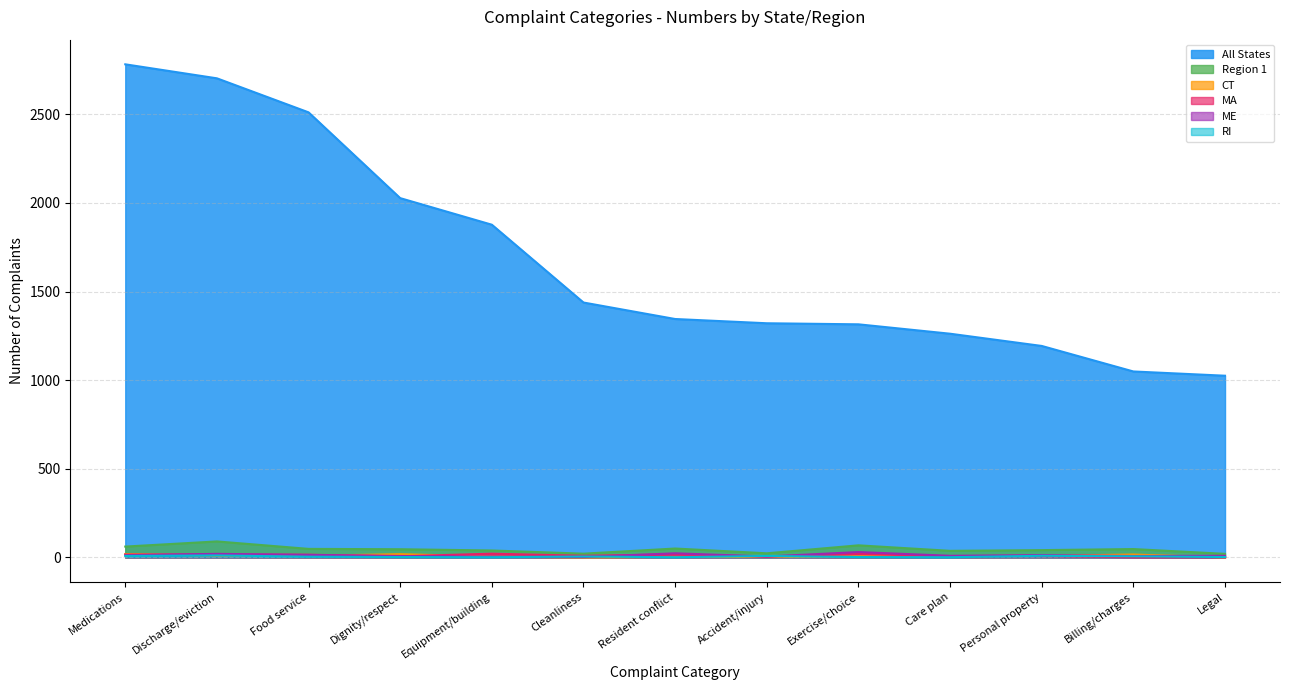

True or false: All States has a value of 1262 at Care plan.

True